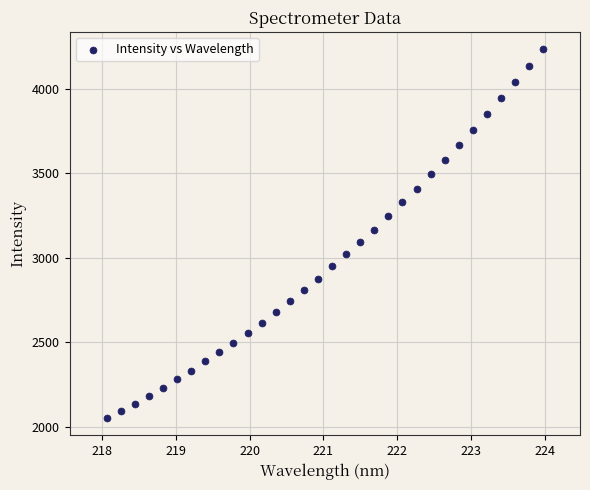

What is the range of X values (max minus min)?

5.9